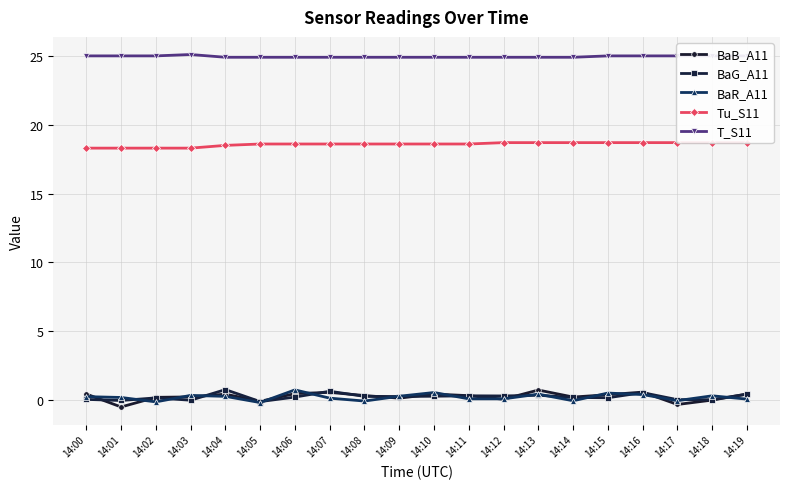

Which series has the largest total across all categories?

T_S11